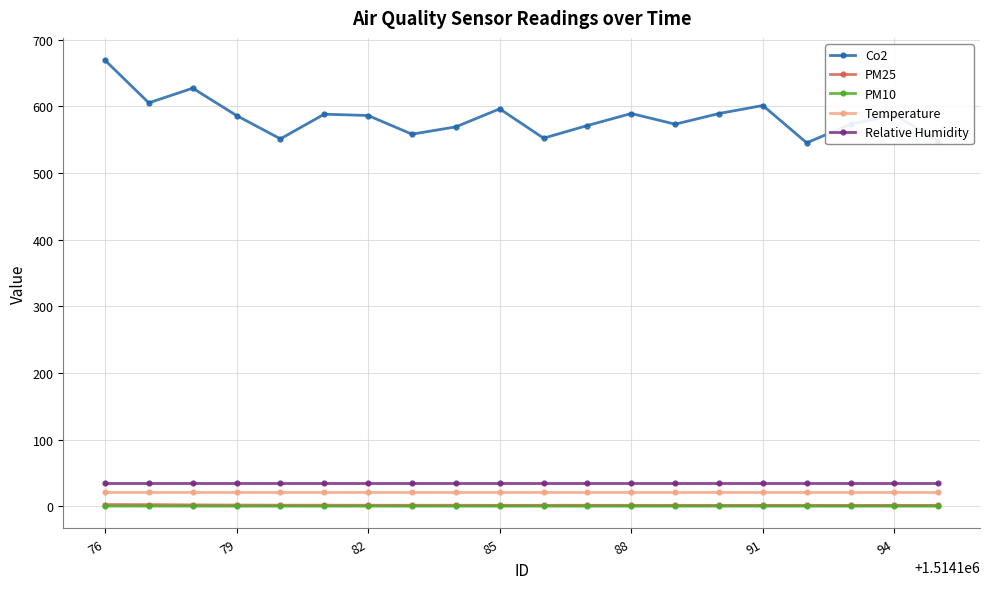

Which series has the largest range (max minus min)?

Co2